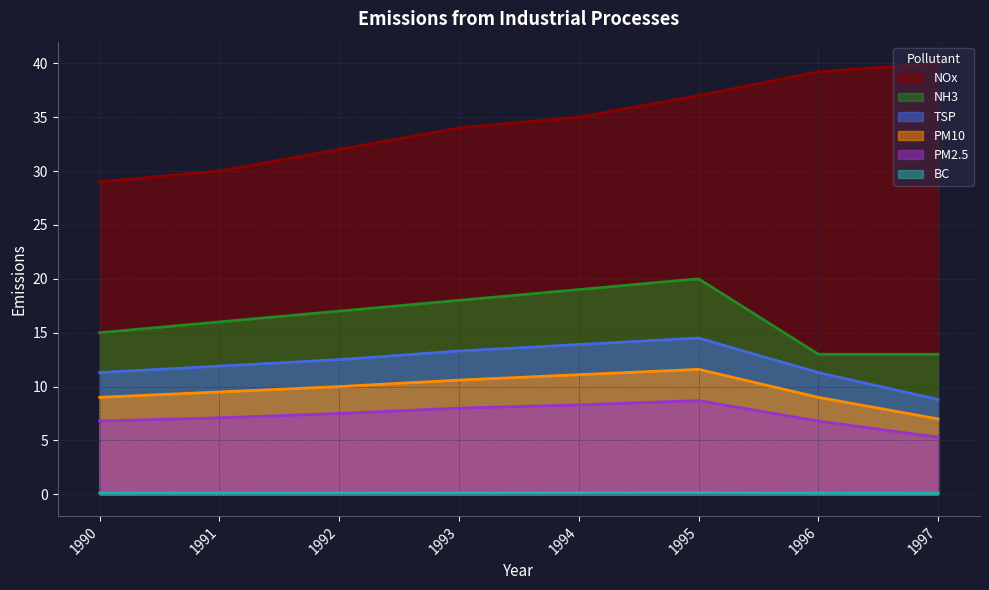

How many distinct data groups are displayed?

6